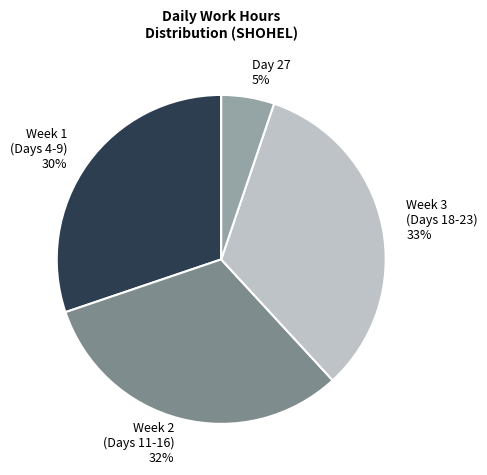

How many slices are in this pie chart?

4